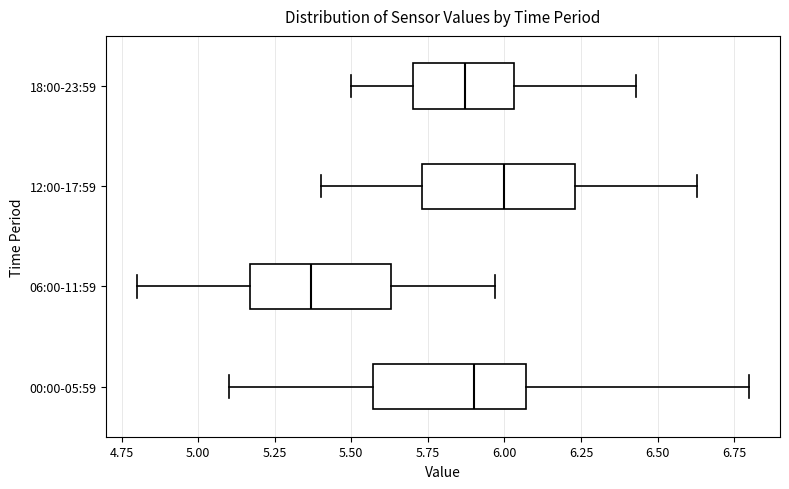

Which box has the furthest to the right median line?

12:00-17:59